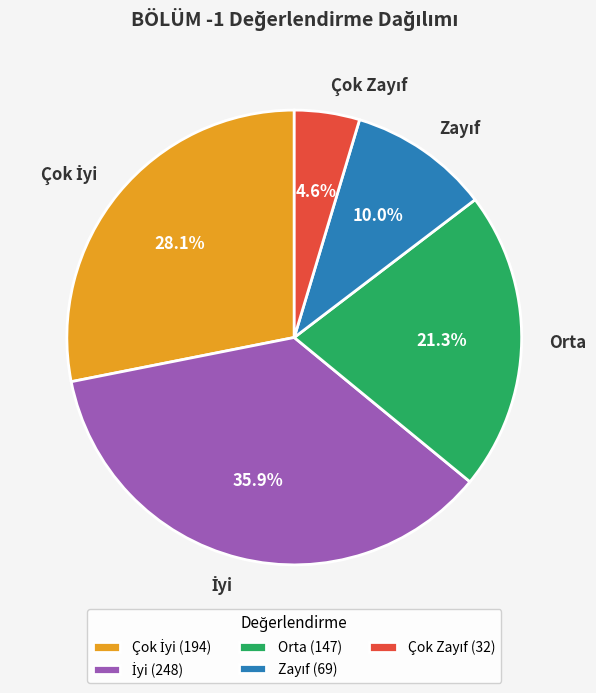

Count the number of slices in the pie.

5